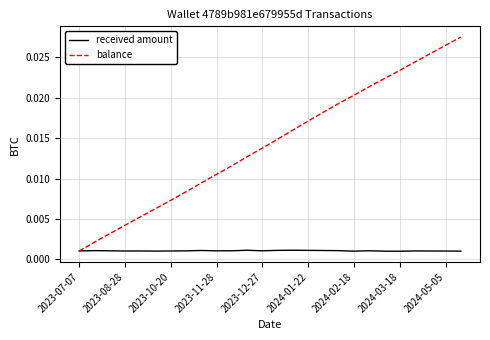

List the series in order of their overall mean, lowest first.

received amount, balance